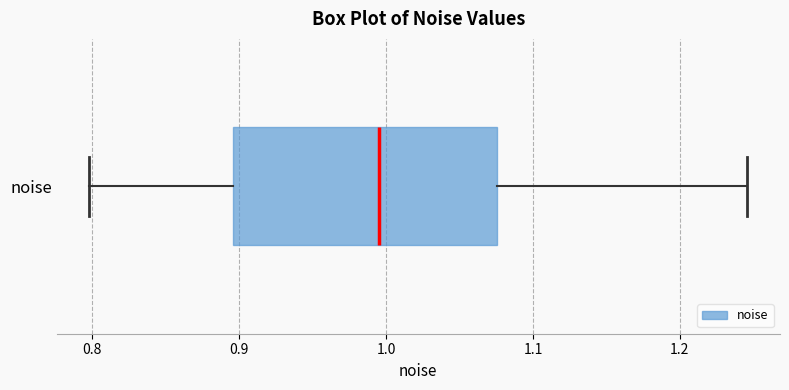

Transcribe this box plot: give where the median line is, the range the box spans, and where the two whiskers end, as read against the x-axis. The values are not printed on the chart, so give them approximately, as read against the axis.

median 0.99, box 0.90 to 1.08, whiskers 0.80 to 1.25